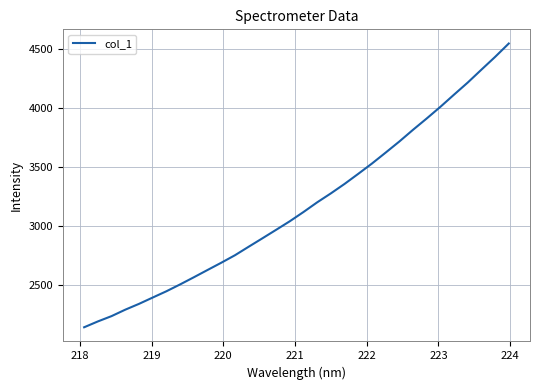

What is the difference between the maximum and minimum values?

2404.6